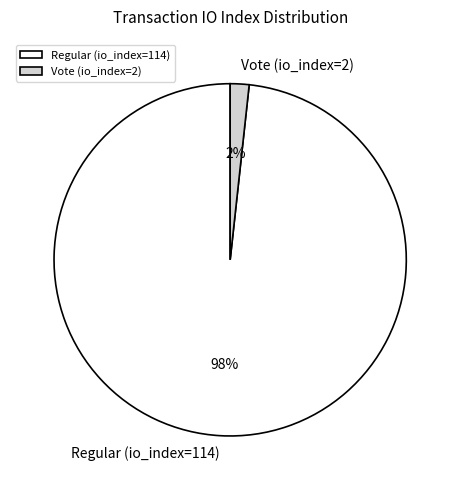

Which has a higher value, Regular (io_index=114) or Vote (io_index=2)?

Regular (io_index=114)